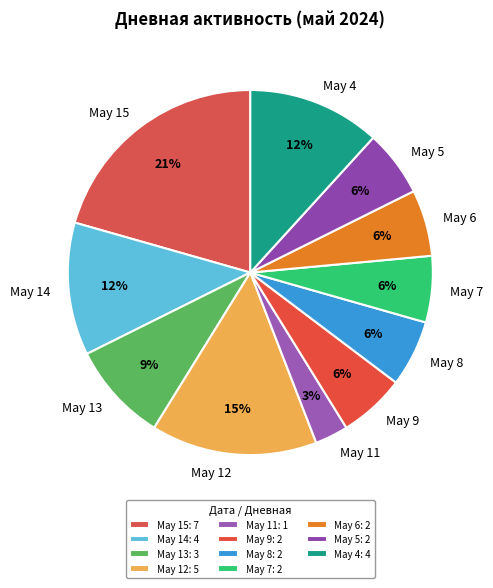

Is there any slice that represents more than half of the pie?

No